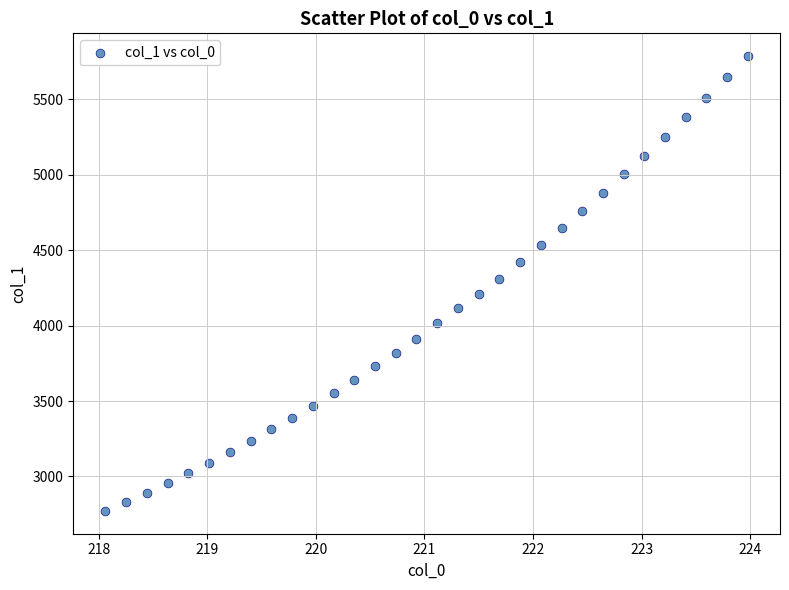

Count the number of points in this scatter plot.

32